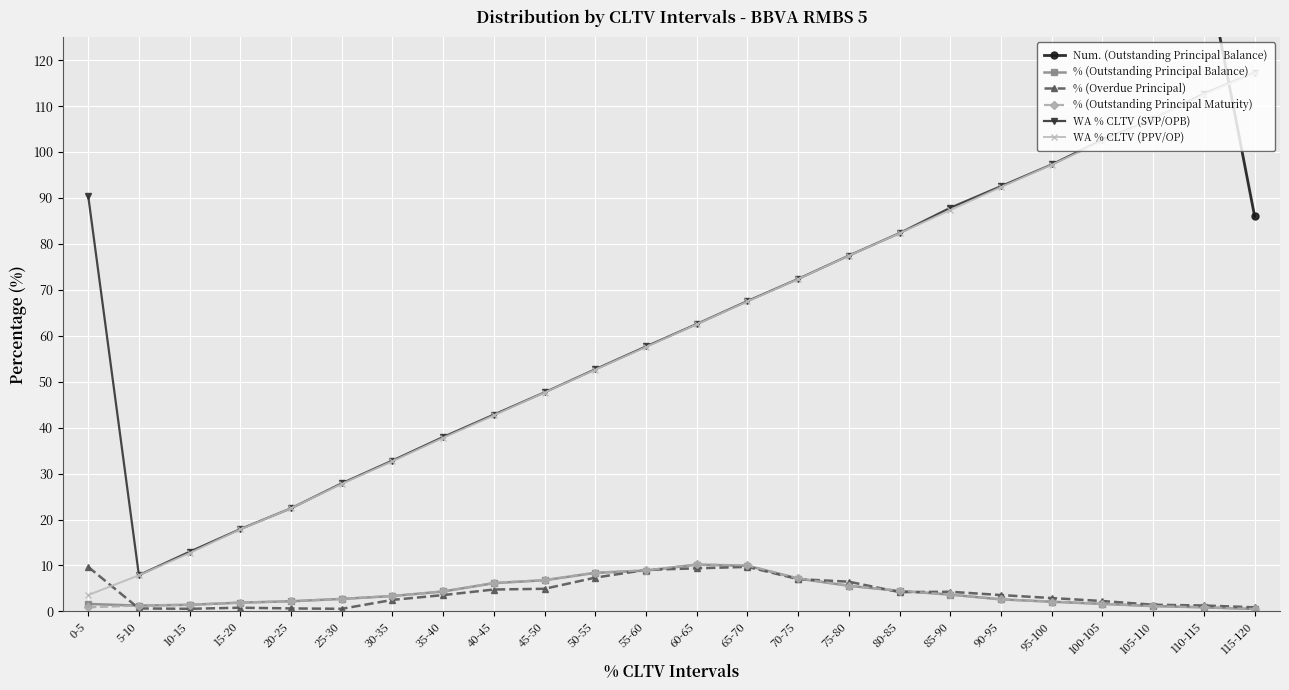

Where is % (Overdue Principal) nearest to the value 5?

45-50